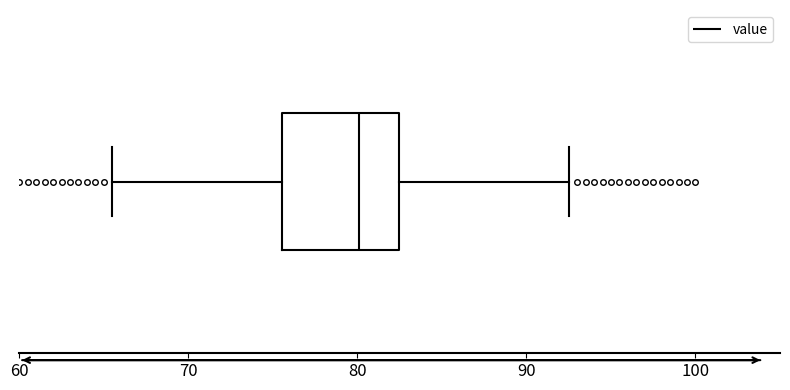

Read this box plot against the x-axis: the position of the median line, the range covered by the box, and the ends of both whiskers. The values are not printed on the chart, so give them approximately, as read against the axis.

median 80, box 76 to 82, whiskers 66 to 93